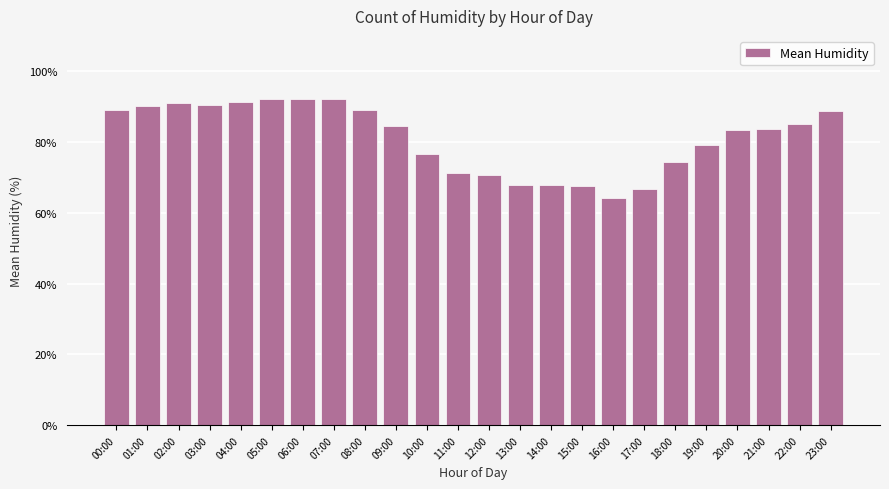

Are the bars horizontal?

No